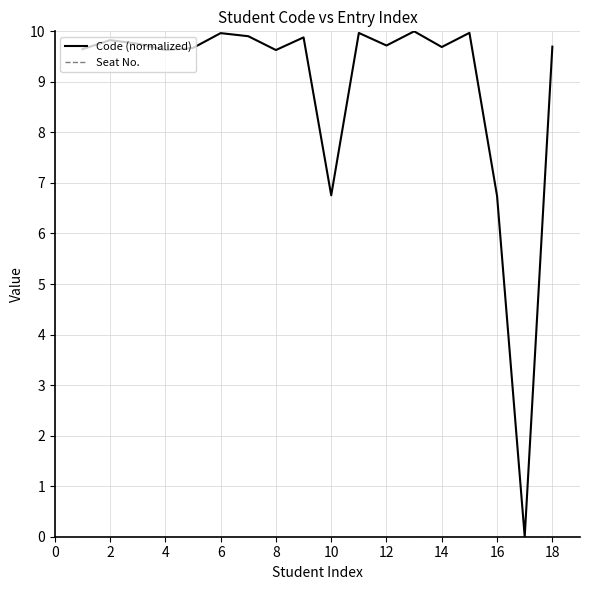

Which series has the widest spread of values?

Code (normalized)